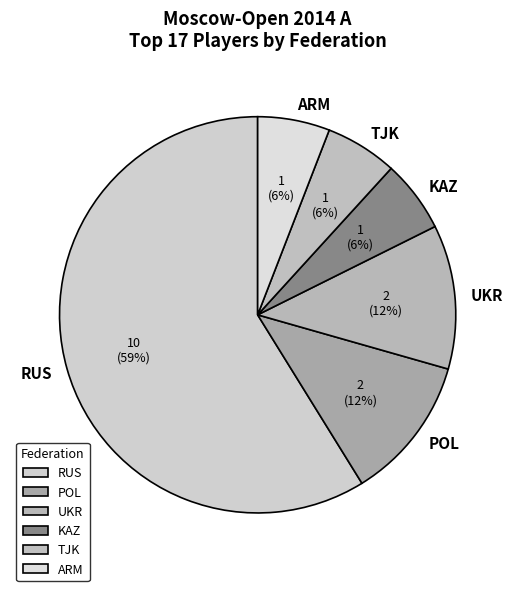

Is it true that RUS is 49% of the pie?

False